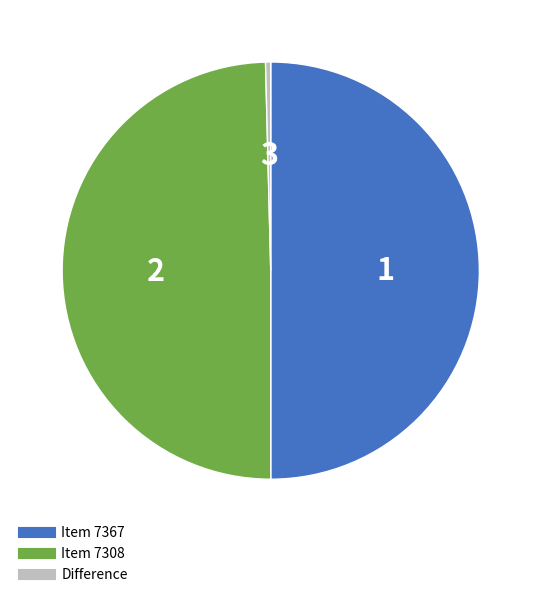

How many slices are in this pie chart?

3